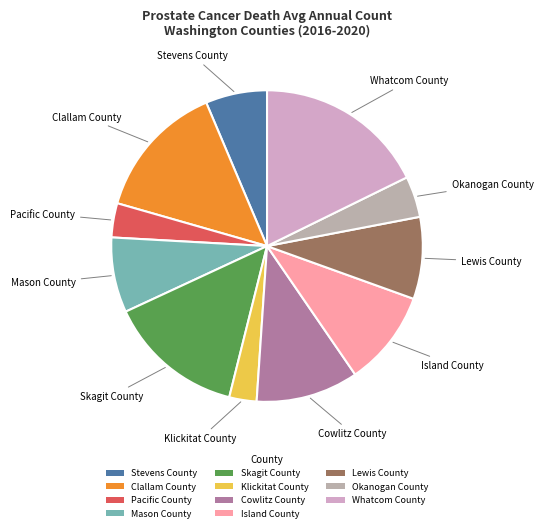

Does Okanogan County account for over 50% of the chart?

No